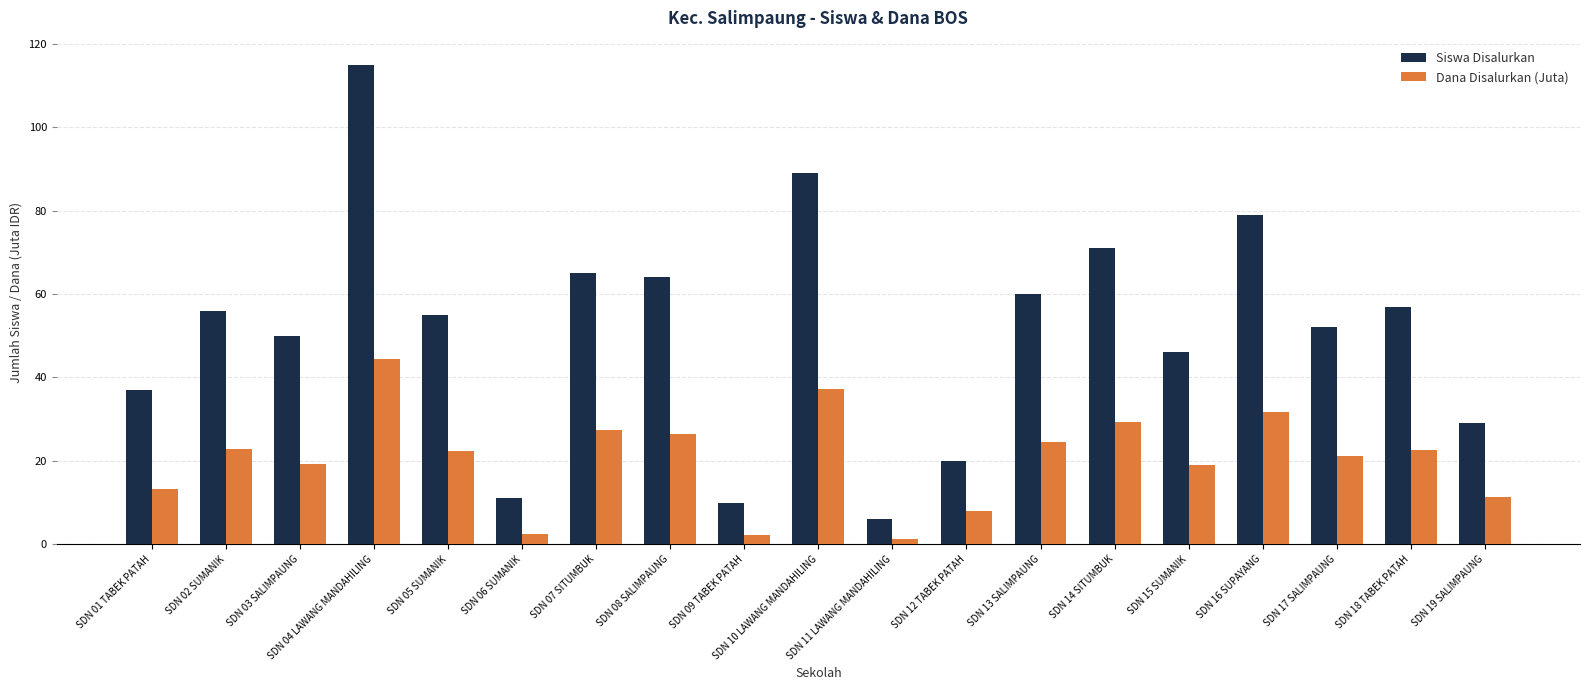

What is the approximate value of Siswa Disalurkan at SDN 04 LAWANG MANDAHILING?

115.0